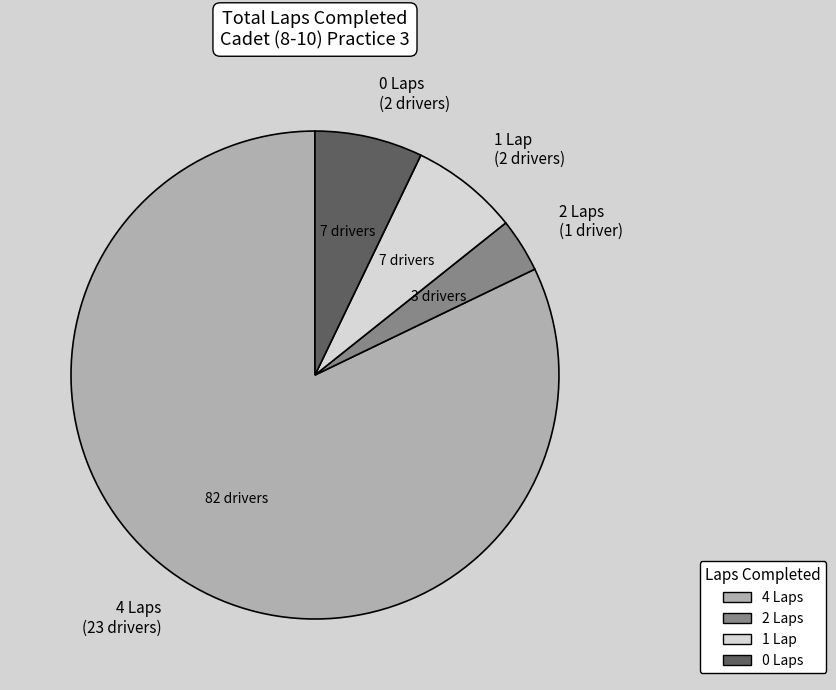

Which slice represents more than half of the pie?

4 Laps (23 drivers)